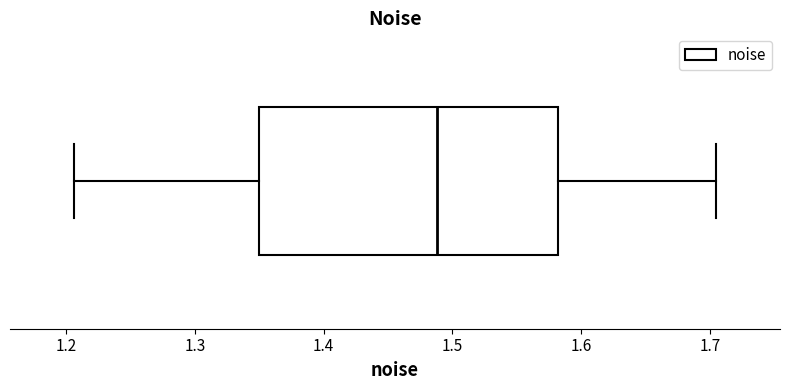

Transcribe this box plot: give where the median line is, the range the box spans, and where the two whiskers end, as read against the x-axis. The values are not printed on the chart, so give them approximately, as read against the axis.

median 1.49, box 1.35 to 1.58, whiskers 1.21 to 1.70